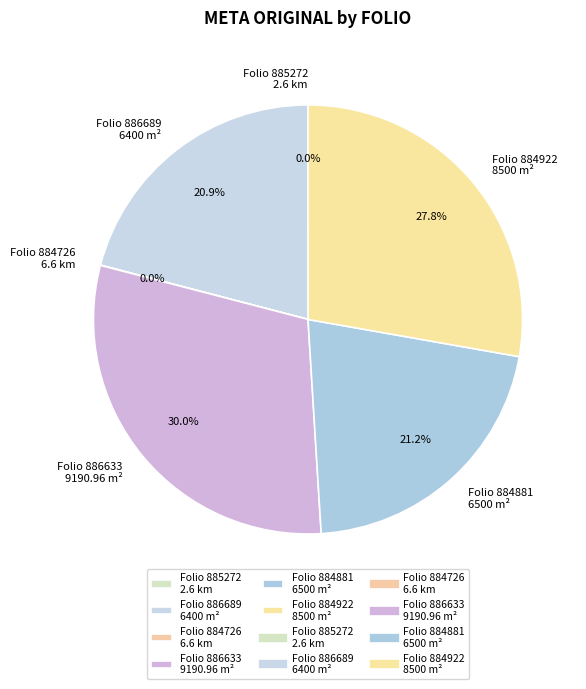

What percentage do Folio 886689 6400 m² and Folio 886633 9190.96 m² together represent?

51.0%